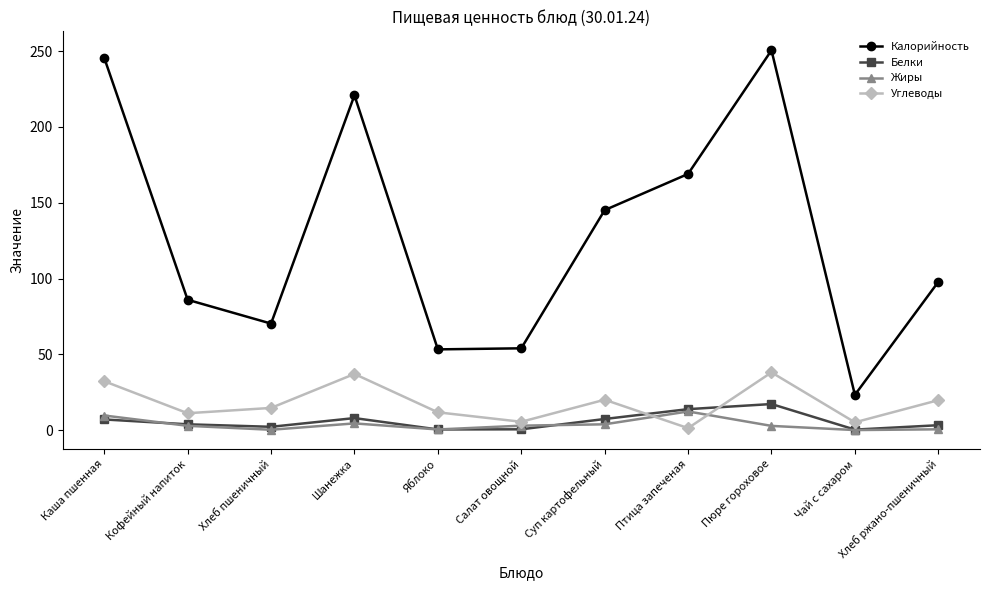

What is the lowest value of the Калорийность series?

23.3